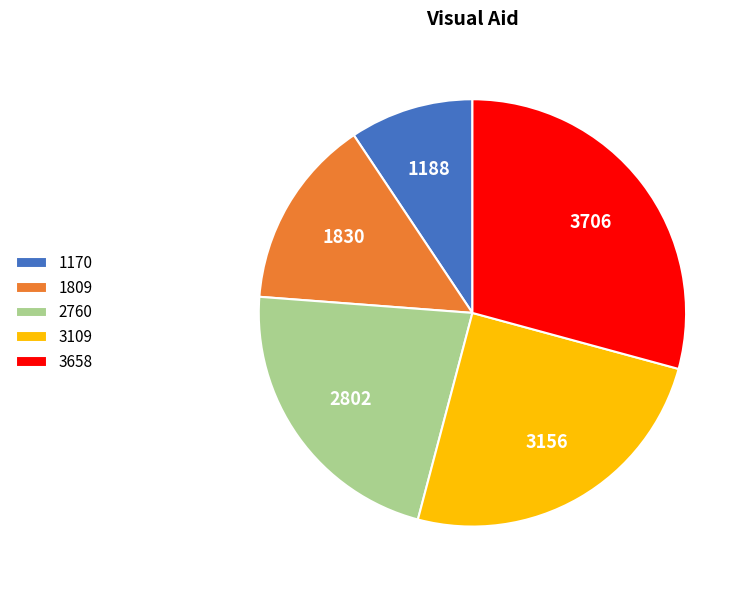

Does 3109 account for over 50% of the chart?

No